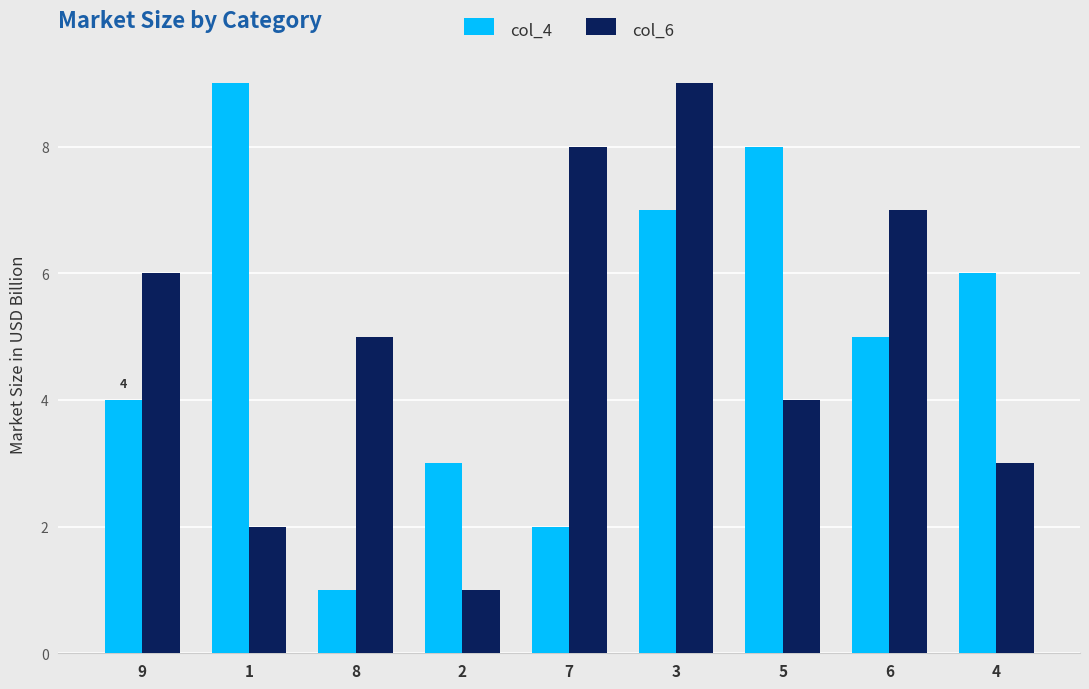

How many bars are there in total?

18